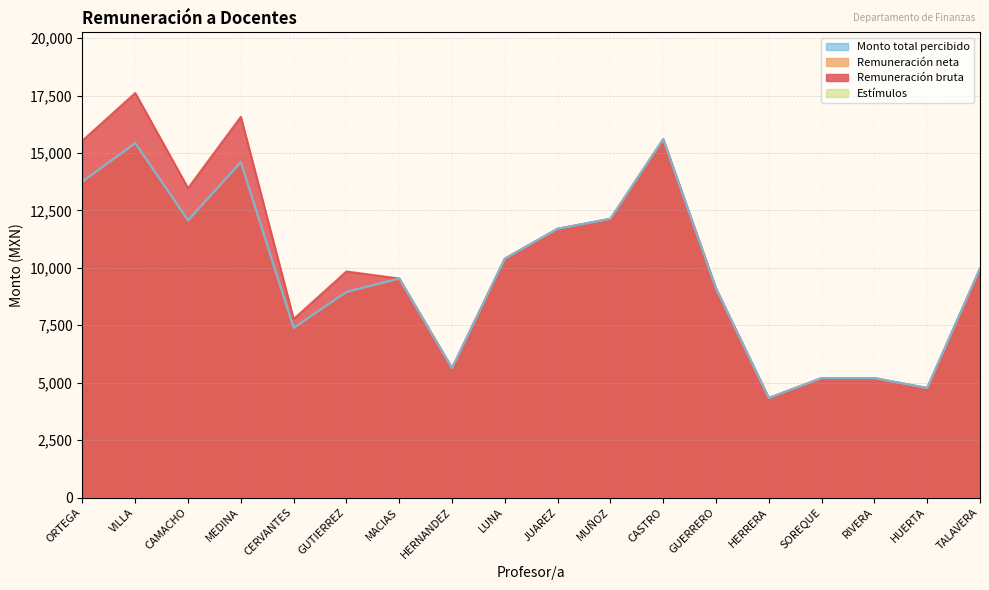

Reading left to right, extract all data points from this chart.

Remuneración bruta: 15543.4	17615.7	13470.8	16579.5	7771.5	9844.1	9535.7	5634.7	10402.6	11702.9	12136.3	15603.8	9102.2	4334.4	5201.3	5201.3	4767.8	9969.1
Remuneración neta: 13765.4	15433.9	12069.8	14604.8	7389.8	8951.3	9535.7	5634.7	10402.6	11702.9	12136.3	15603.8	9102.2	4334.4	5201.3	5201.3	4767.8	9969.1
Monto total percibido: 13765.4	15433.9	12069.8	14604.8	7389.8	8951.3	9535.7	5634.7	10402.6	11702.9	12136.3	15603.8	9102.2	4334.4	5201.3	5201.3	4767.8	9969.1